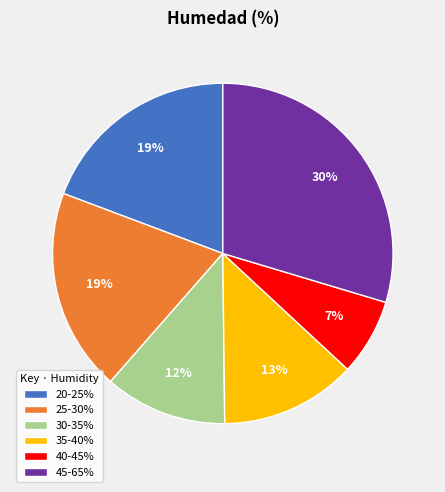

To the nearest percent, what is the combined percentage of 45-65% and 40-45%?

37%